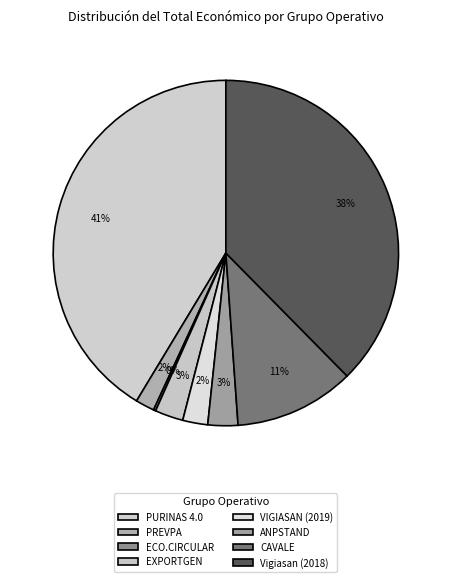

To the nearest percent, what percentage of the pie is PURINAS 4.0?

41%